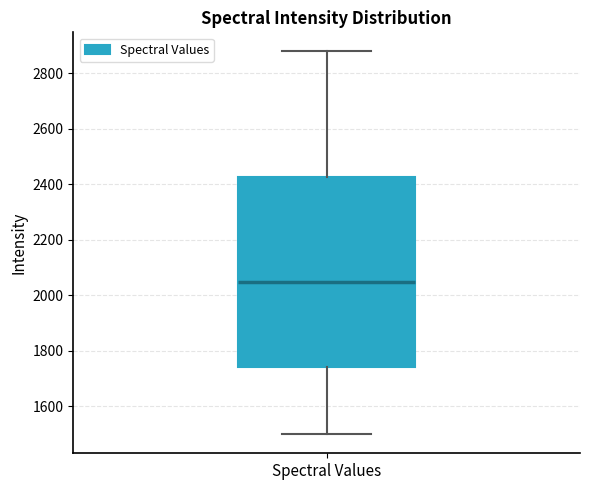

Where is the lower edge of the box for Spectral Values on the y-axis? The values are not printed on the chart, so give them approximately, as read against the axis.

1740